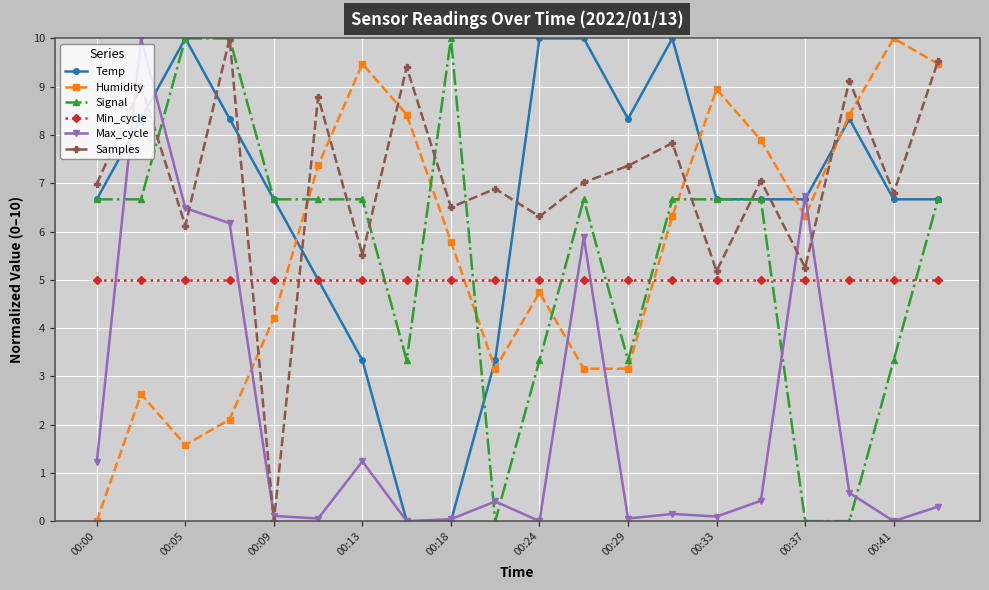

Which series has the largest total across all categories?

Samples